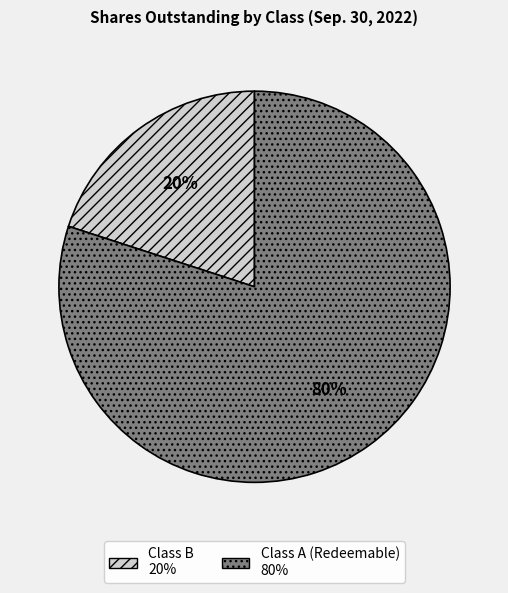

To the nearest percent, what is the average slice percentage?

50%